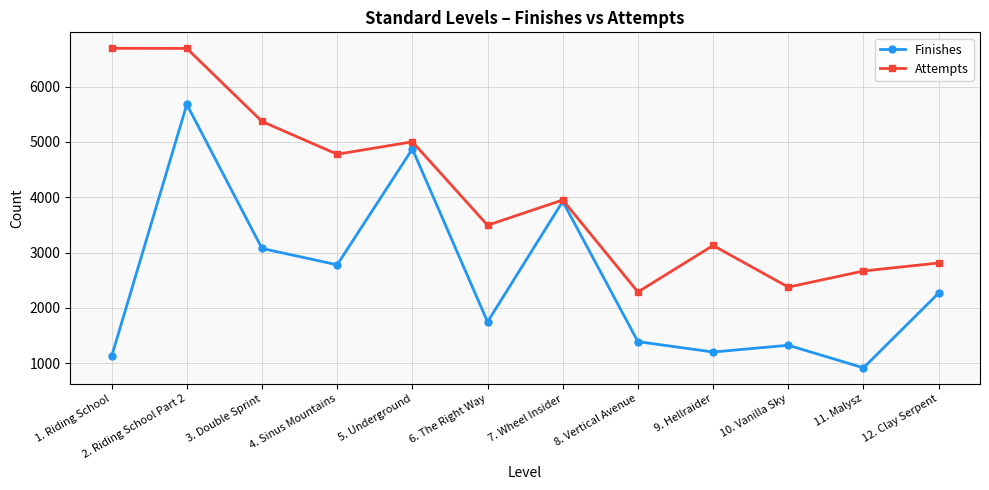

Which series has the largest range (max minus min)?

Finishes